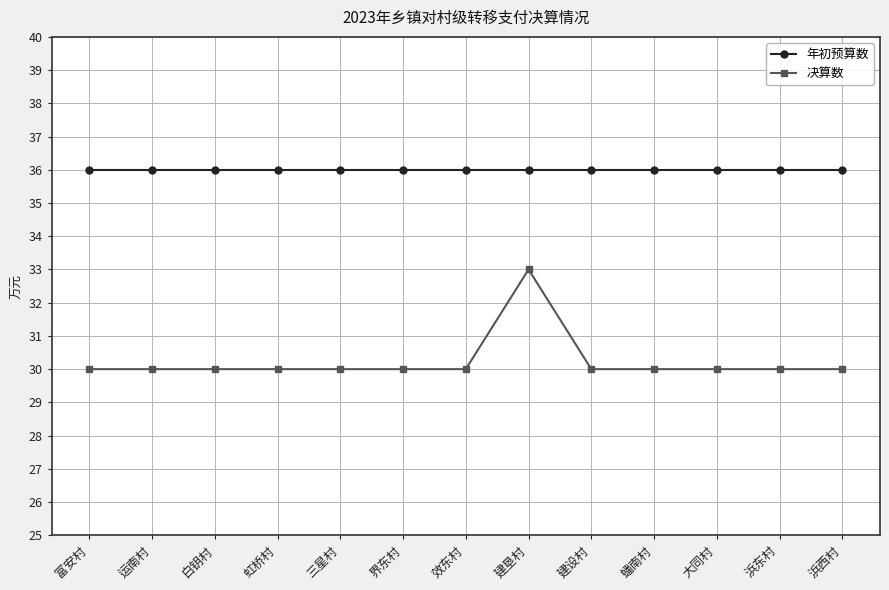

What position from the right is 效东村?

7